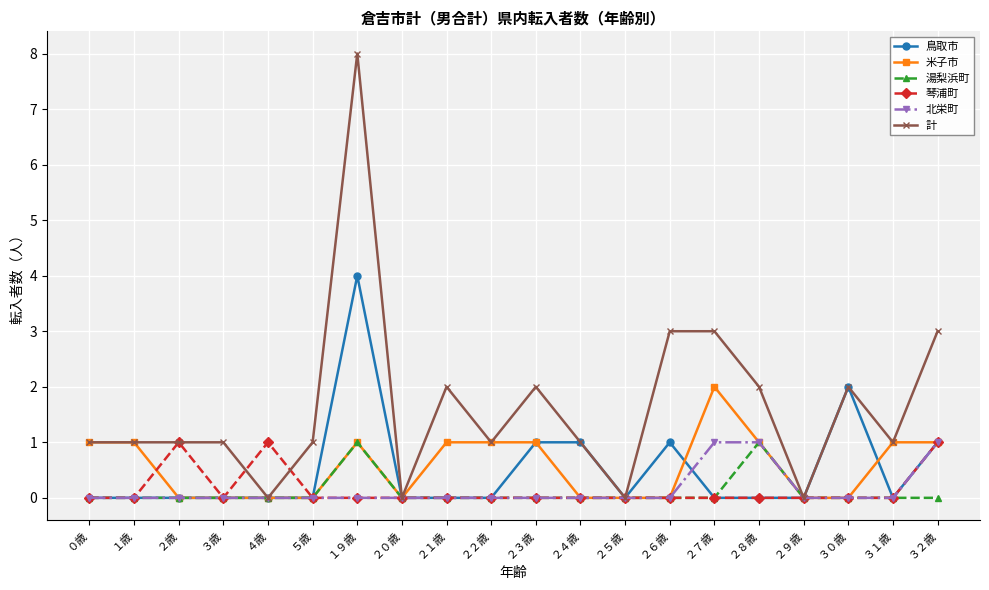

What is the difference between the maximum and second lowest values in the 琴浦町 series?

1